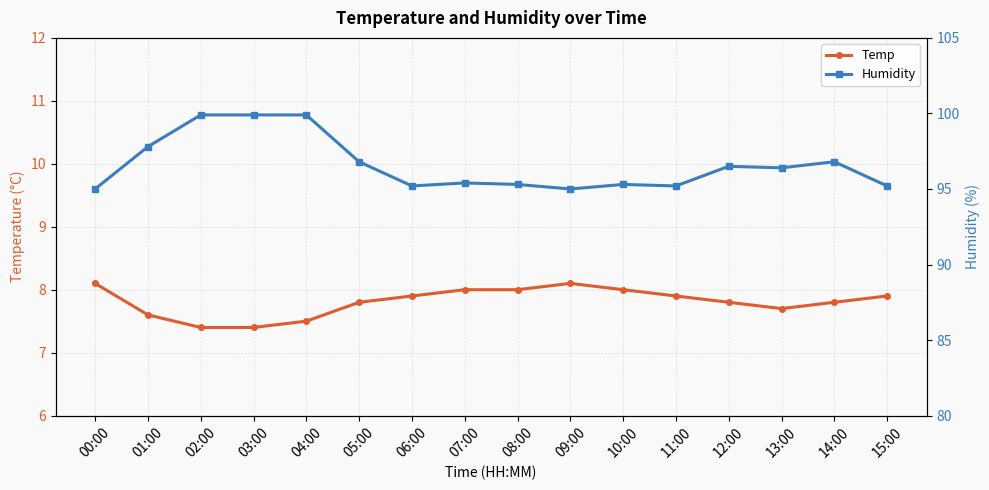

Is it true that Humidity equals 135.5 at 06:00?

False